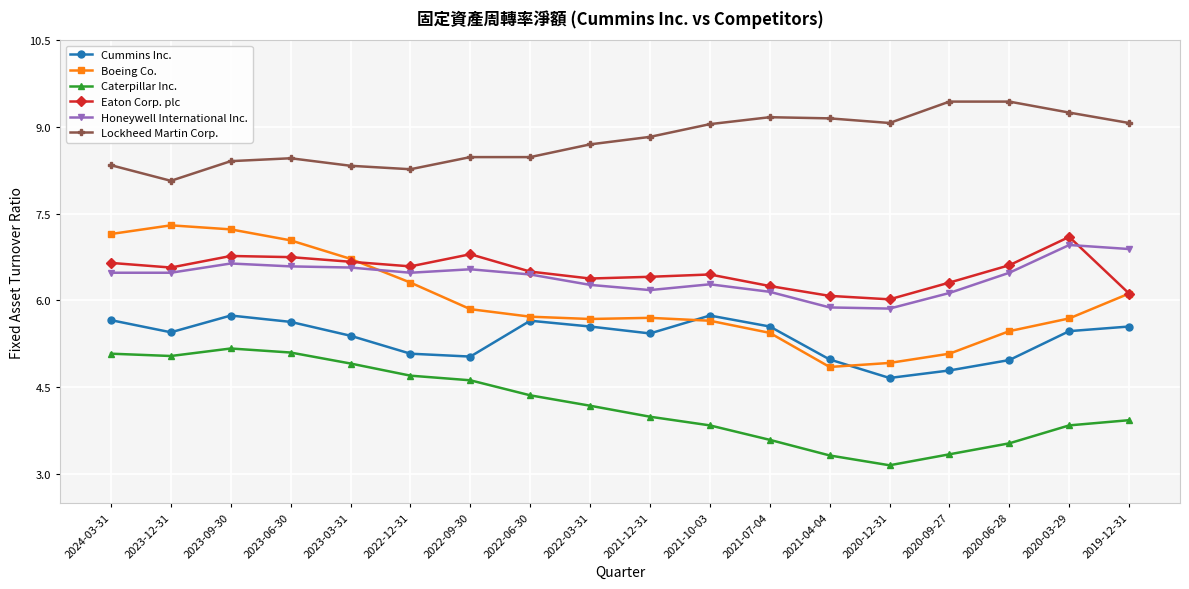

Is the value of Boeing Co. at 2020-09-27 greater than the value of Caterpillar Inc. at 2020-06-28?

Yes